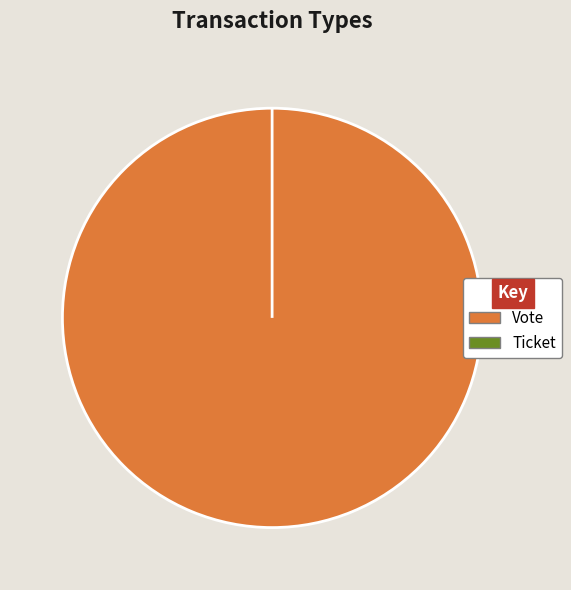

Which category has the biggest portion of the pie?

Vote